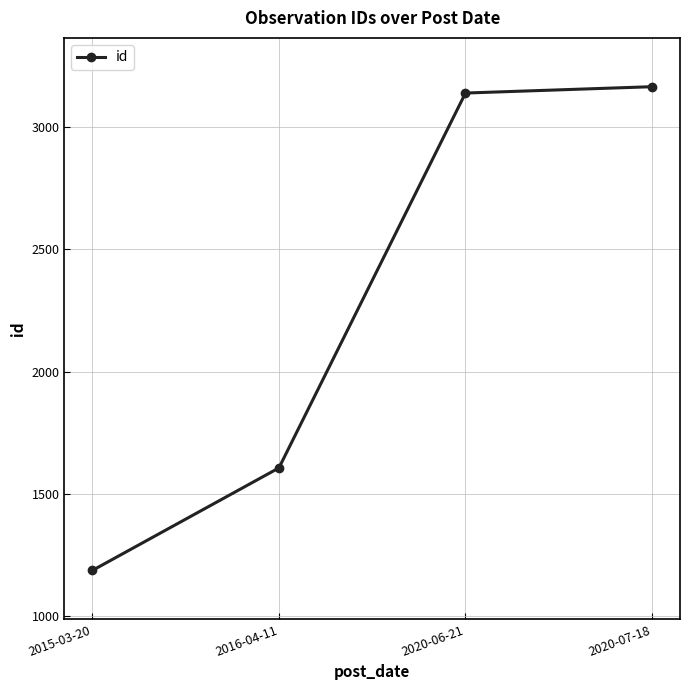

How many distinct data groups are displayed?

1